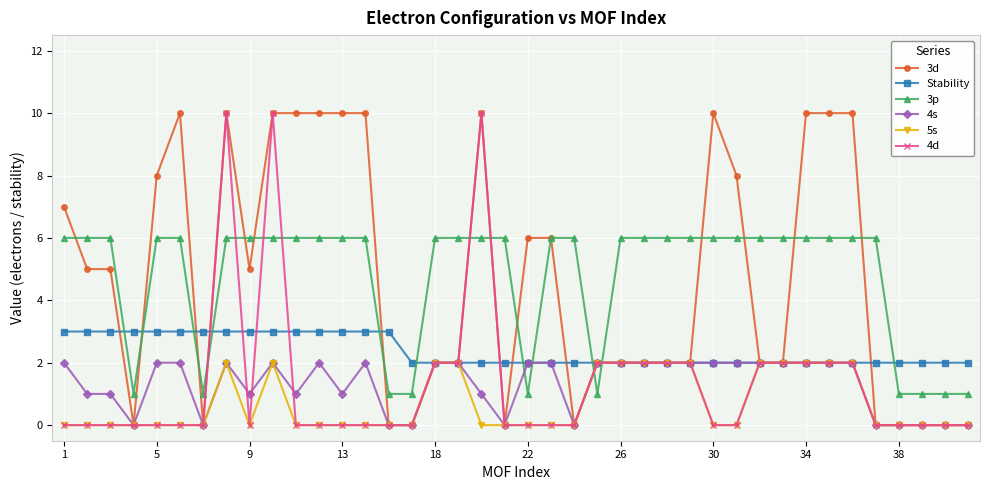

What is the maximum value shown in the chart?

10